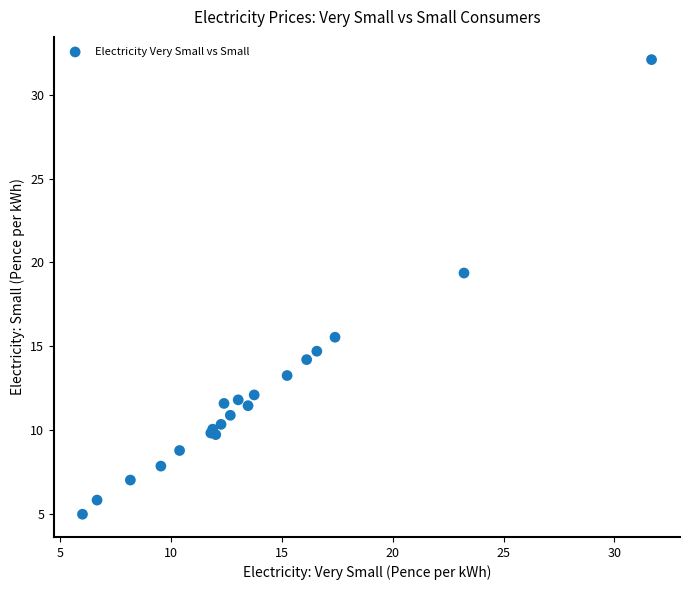

What Y value in the scatter plot is closest to 18?

19.4